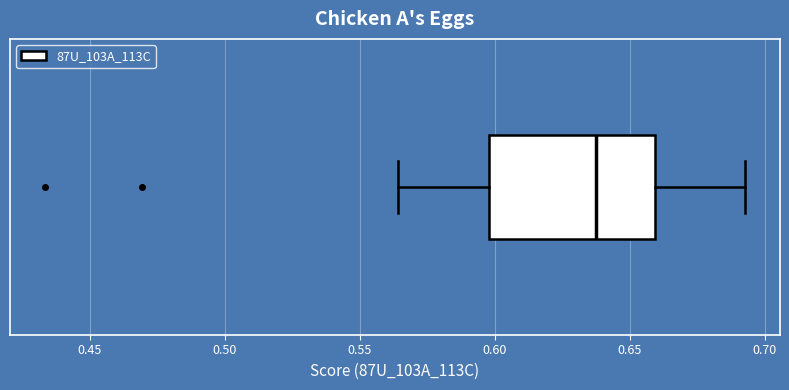

Transcribe this box plot: give where the median line is, the range the box spans, and where the two whiskers end, as read against the x-axis. The values are not printed on the chart, so give them approximately, as read against the axis.

median 0.635, box 0.600 to 0.660, whiskers 0.565 to 0.695